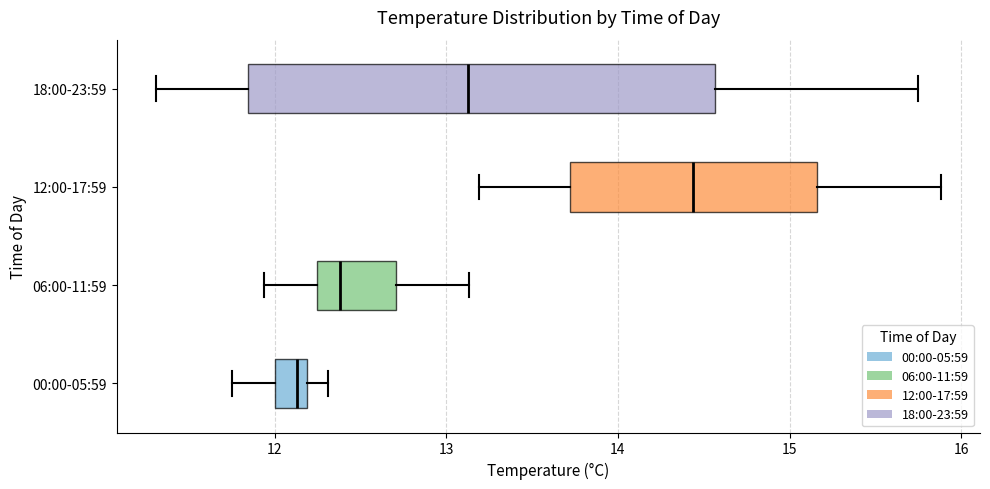

Reading bottom to top, read every box against the x-axis: the position of its median line, the range the box covers, and the ends of its whiskers. The values are not printed on the chart, so give them approximately, as read against the axis.

00:00-05:59: median 12.1, box 12.0 to 12.2, whiskers 11.8 to 12.3
06:00-11:59: median 12.4, box 12.3 to 12.7, whiskers 11.9 to 13.1
12:00-17:59: median 14.4, box 13.7 to 15.2, whiskers 13.2 to 15.9
18:00-23:59: median 13.1, box 11.8 to 14.6, whiskers 11.3 to 15.8